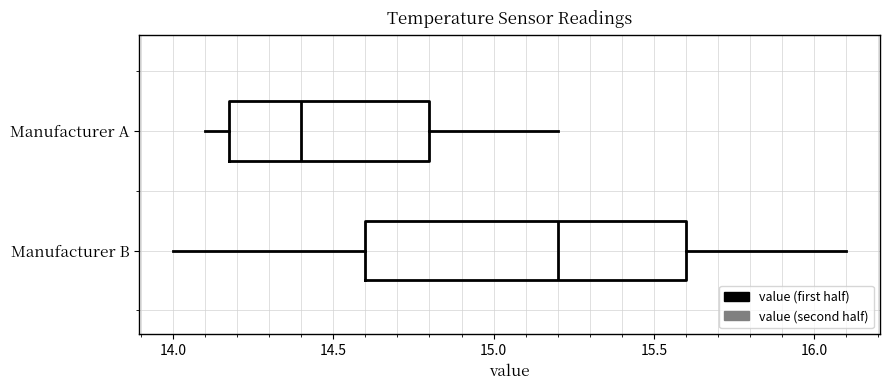

Which box has the furthest to the right median line?

Manufacturer B